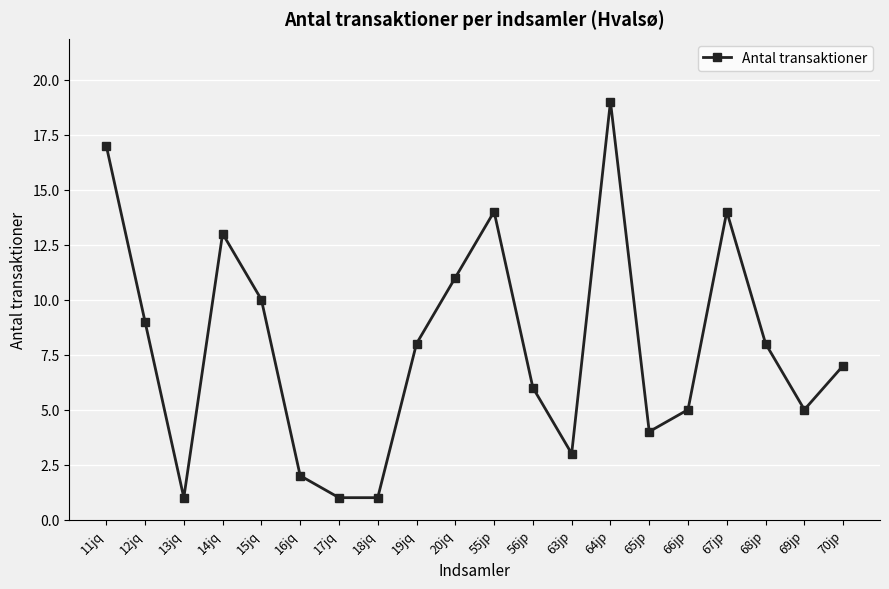

What is the difference between the values at 68jp and 63jp?

5